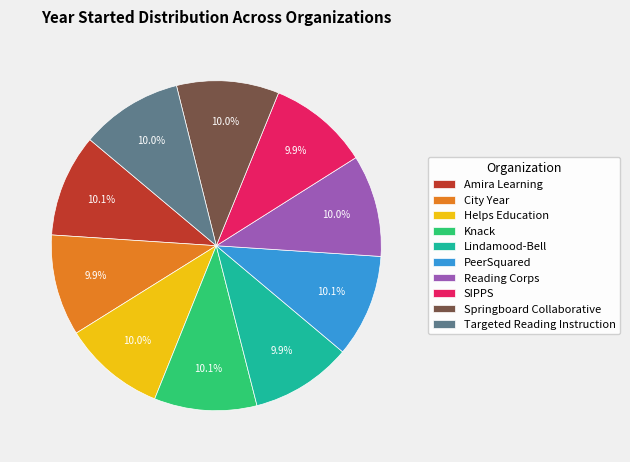

How many segments does this pie chart have?

10